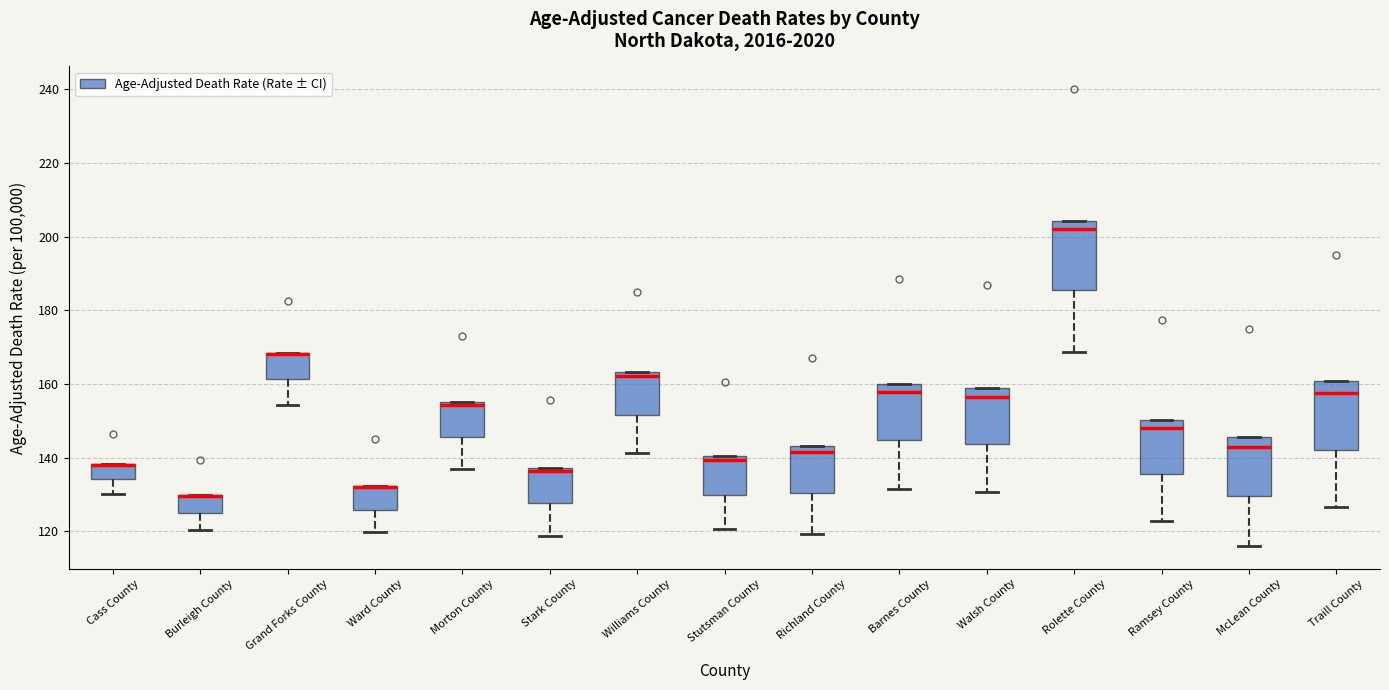

Reading left to right, transcribe this box plot: for each box, give where its median line is, the range the box spans, and where its two whiskers end, as read against the y-axis. The values are not printed on the chart, so give them approximately, as read against the axis.

Cass County: median 138 (drawn on the box's upper edge), box 134 to 138, whiskers 130 to 138
Burleigh County: median 130 (drawn on the box's upper edge), box 126 to 130, whiskers 120 to 130
Grand Forks County: median 168 (drawn on the box's upper edge), box 162 to 168, whiskers 154 to 168
Ward County: median 132 (drawn on the box's upper edge), box 126 to 132, whiskers 120 to 132
Morton County: median 154, box 146 to 156, whiskers 136 to 156
Stark County: median 136, box 128 to 138, whiskers 118 to 138
Williams County: median 162, box 152 to 164, whiskers 142 to 164
Stutsman County: median 140 (just below the box's upper edge), box 130 to 140, whiskers 120 to 140
Richland County: median 142, box 130 to 144, whiskers 120 to 144
Barnes County: median 158, box 144 to 160, whiskers 132 to 160
Walsh County: median 156, box 144 to 158, whiskers 130 to 158
Rolette County: median 202, box 186 to 204, whiskers 168 to 204
Ramsey County: median 148, box 136 to 150, whiskers 122 to 150
McLean County: median 142, box 130 to 146, whiskers 116 to 146
Traill County: median 158, box 142 to 160, whiskers 126 to 160